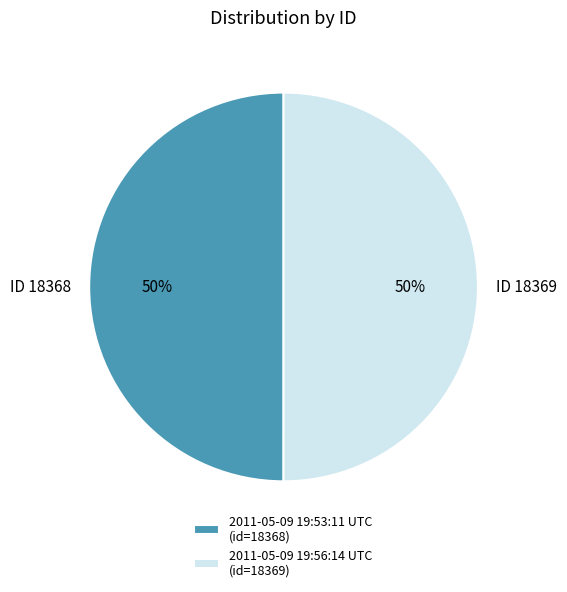

To the nearest percent, what percentage of the pie is 2011-05-09 19:53:11 UTC?

50%